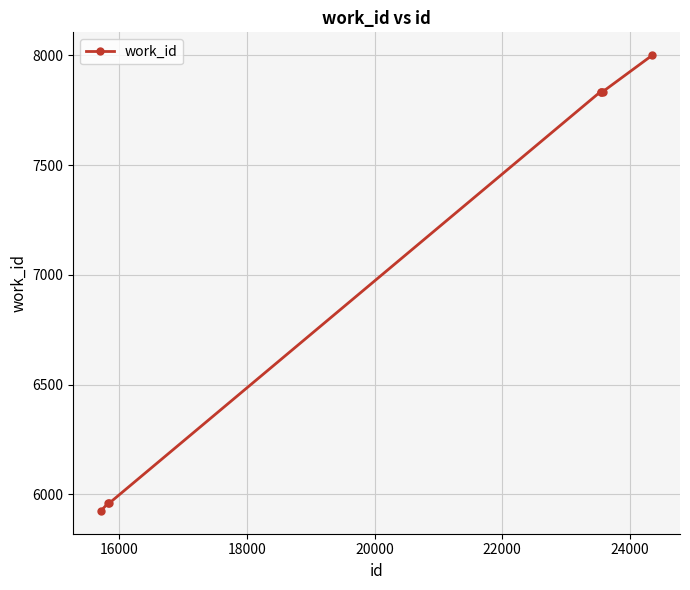

True or false: the data has more than 2 interior local peaks.

False